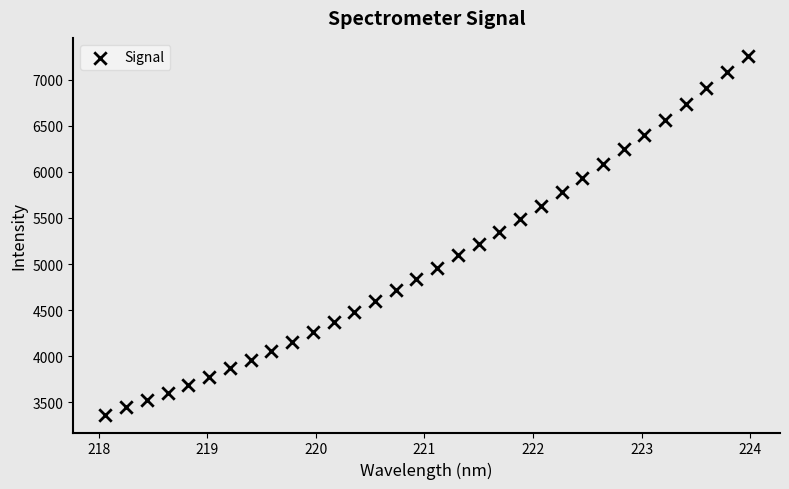

What is the range of Y values (max minus min)?

3888.5